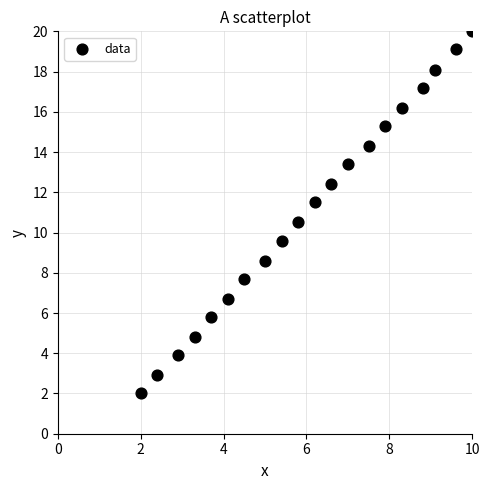

What is the range of X values (max minus min)?

8.0